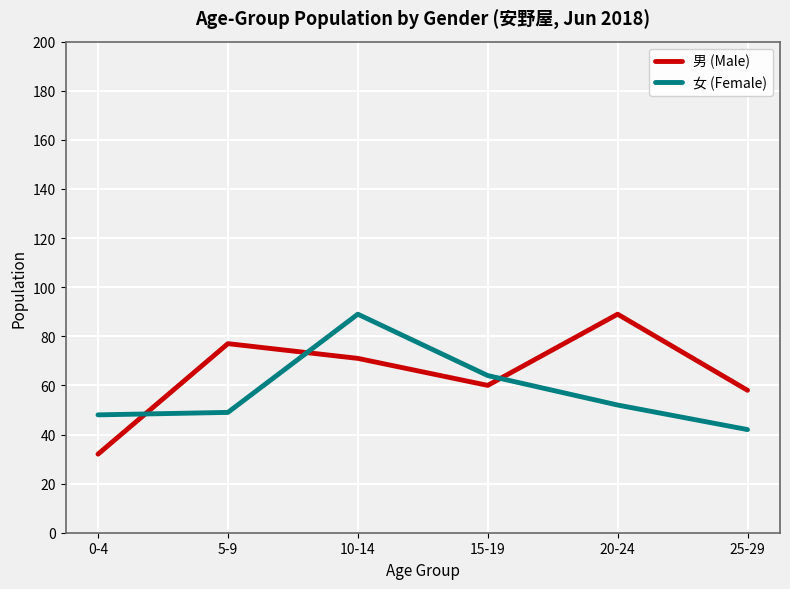

What position from the left is 25-29?

6